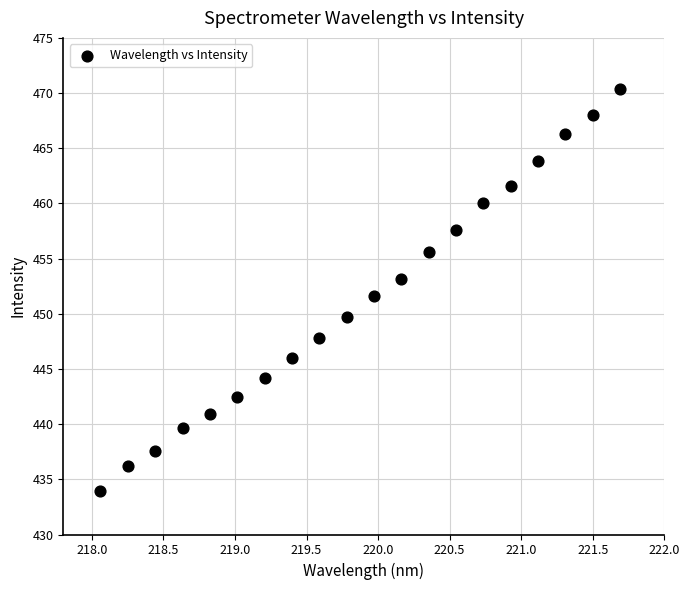

What is the range of X values (max minus min)?

3.6